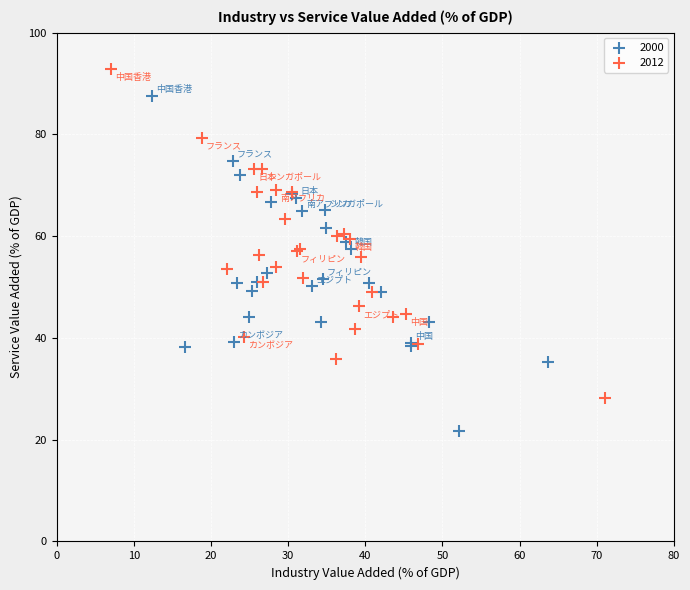

Which series contains the highest Y value?

2012